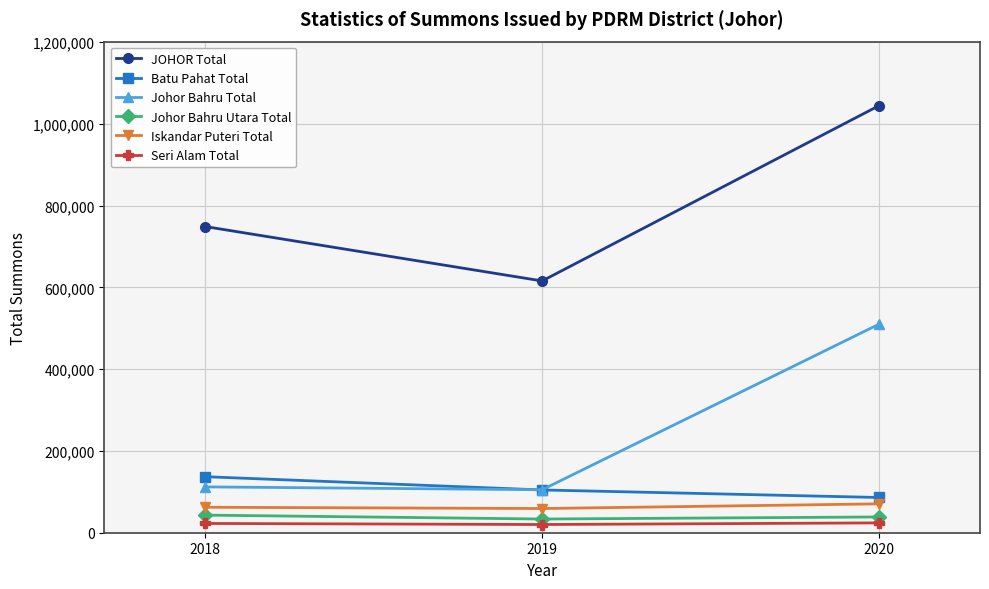

Which category has the highest value in the Batu Pahat Total series?

2018